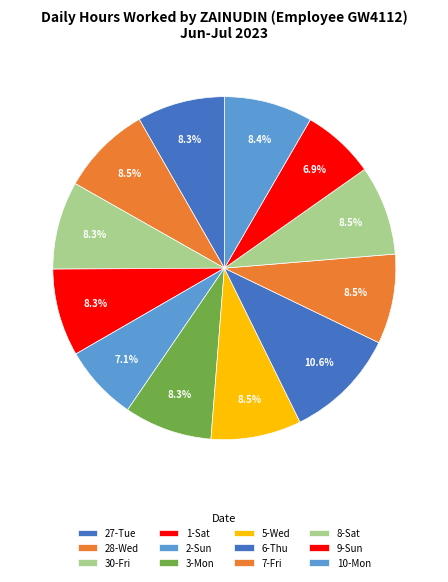

How many slices are in this pie chart?

12